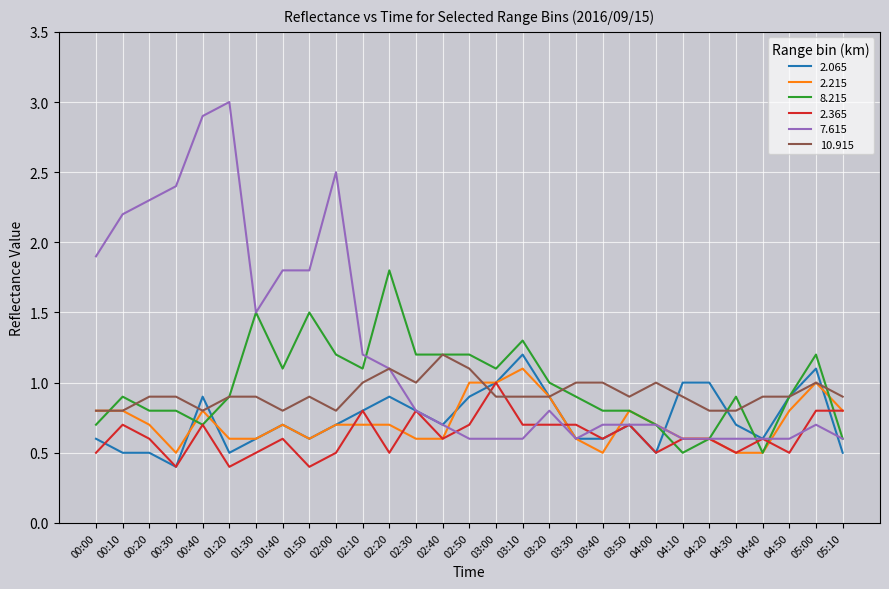

At which label does 2.065 reach its peak?

03:10